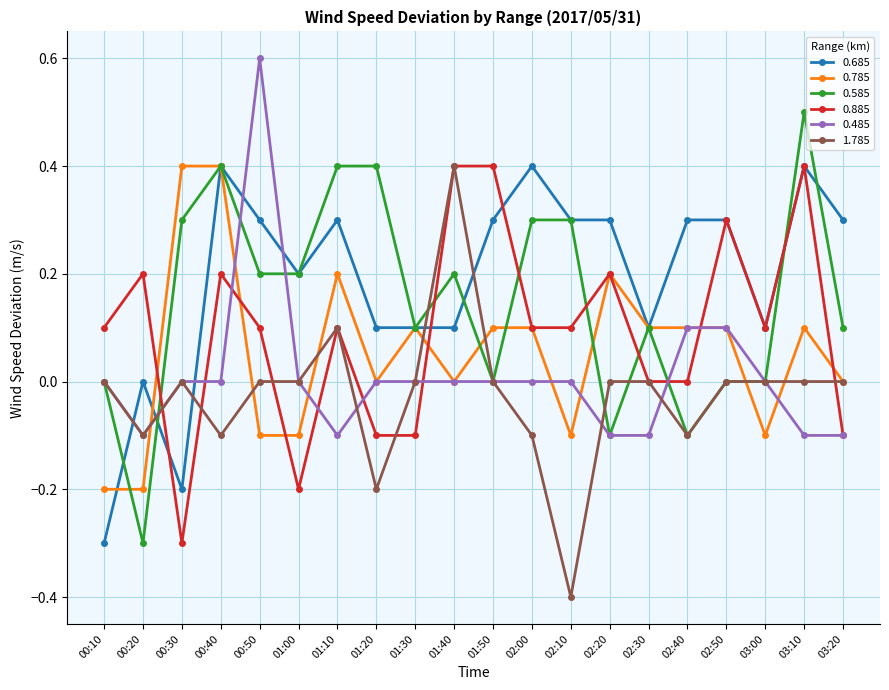

True or false: 1.785 and 0.685 intersect in this chart.

True